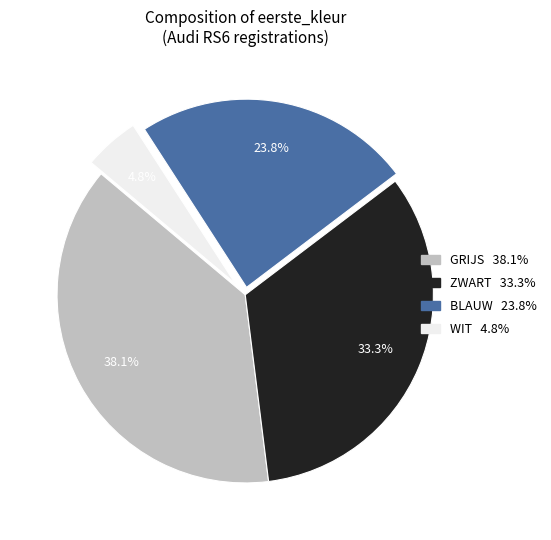

Is there any slice that represents more than half of the pie?

No